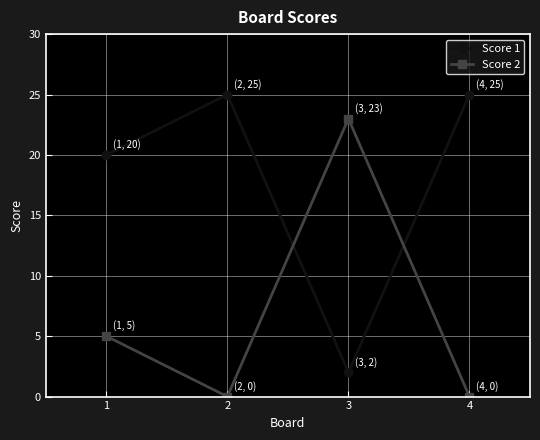

Is the value of Score 2 at 3 greater than the value of Score 1 at 3?

Yes